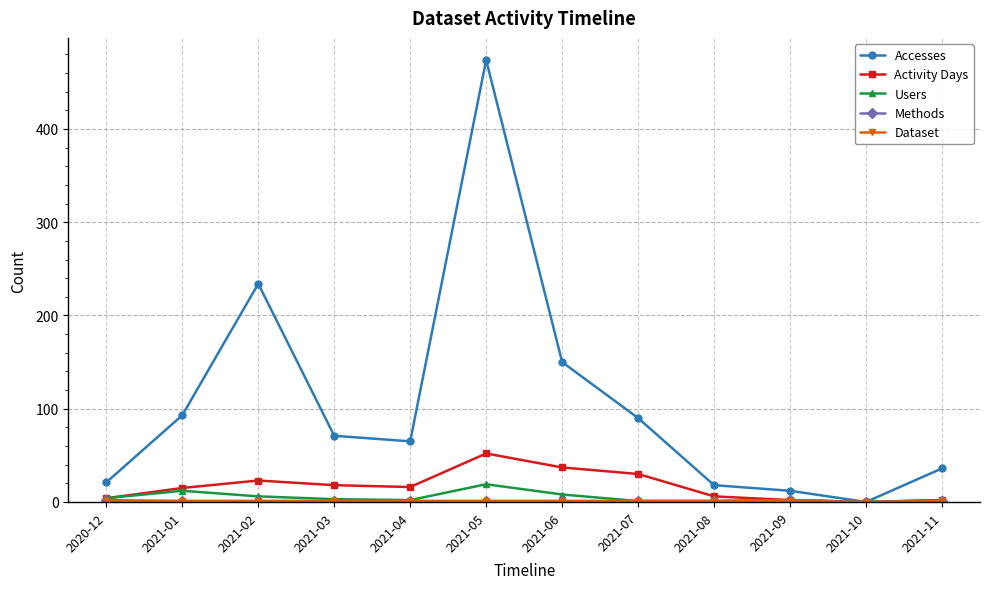

What is the label of the 5th point from the right?

2021-07